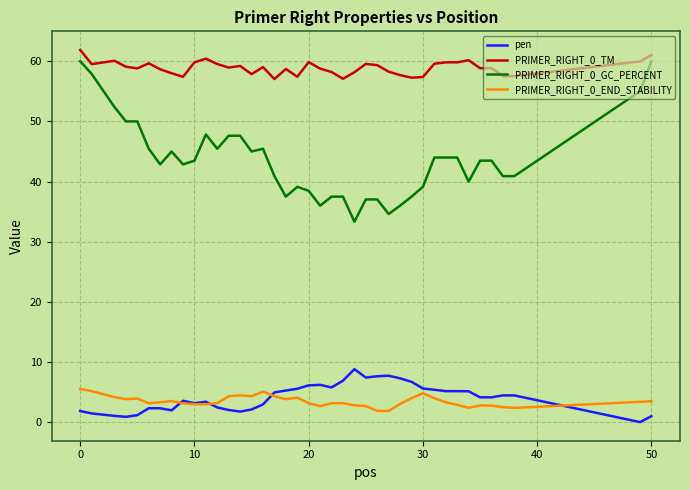

What is the maximum value for PRIMER_RIGHT_0_END_STABILITY?

5.5